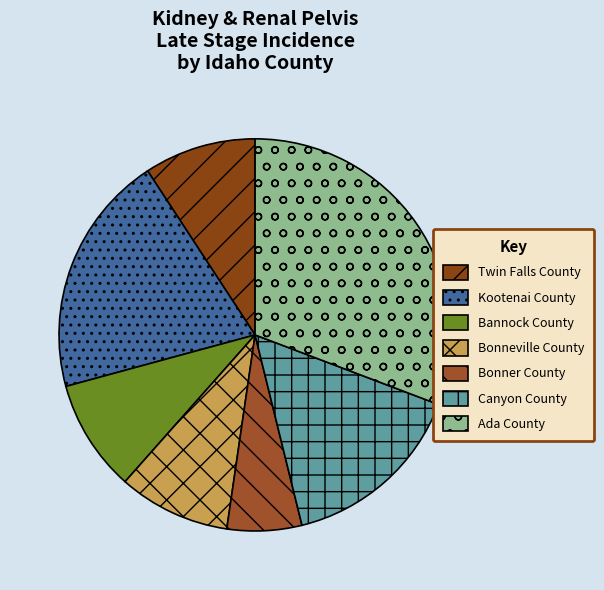

What is the largest slice in the pie chart?

Ada County